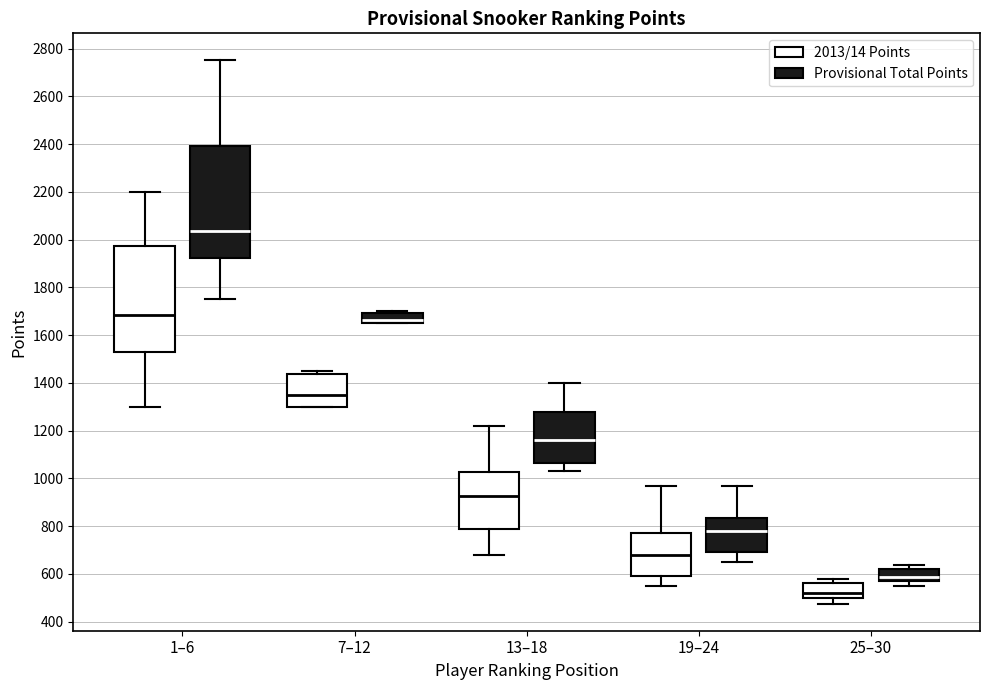

Which box's median line is the highest?

1–6 (Provisional Total Points)